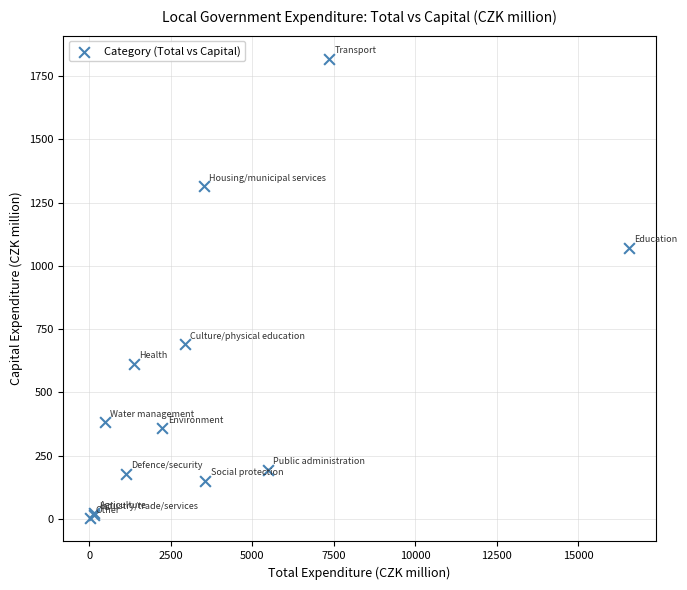

What Y value in the scatter plot is closest to 910?

1070.9